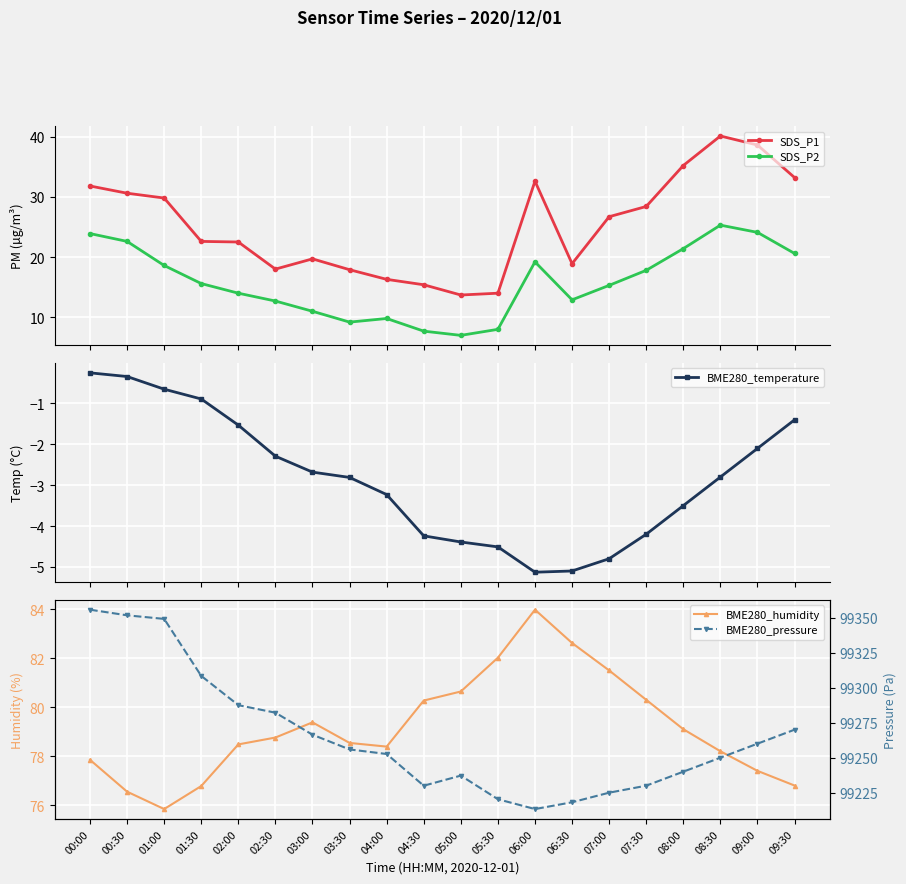

True or false: SDS_P1 and BME280_temperature cross at least once.

False